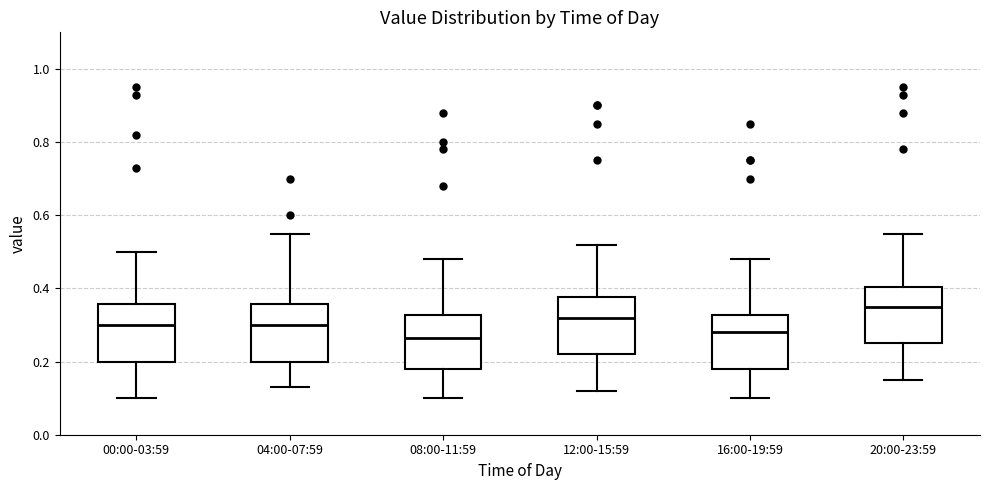

Where does the upper whisker of the box for 00:00-03:59 end on the y-axis? The values are not printed on the chart, so give them approximately, as read against the axis.

0.50